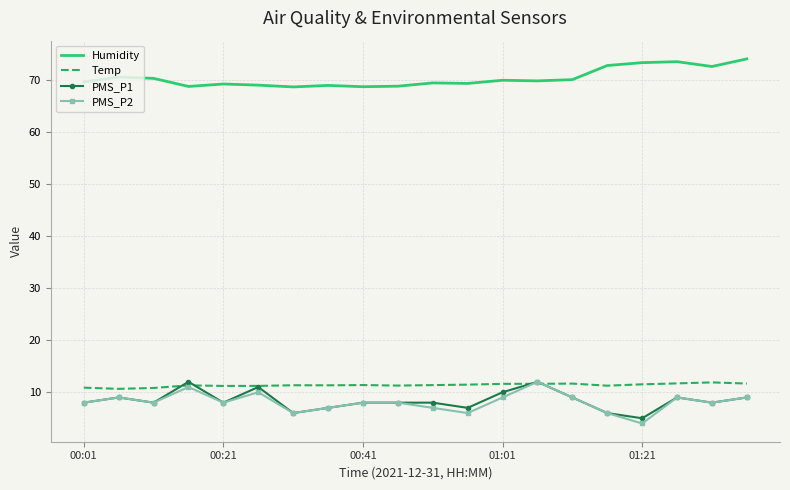

Which series has the largest total across all categories?

Humidity